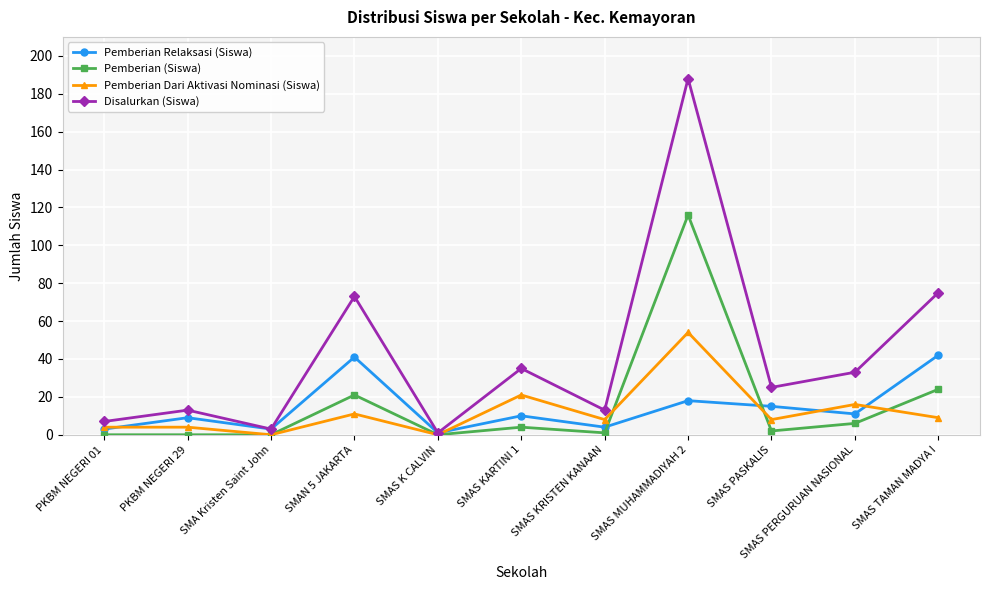

True or false: Pemberian Relaksasi (Siswa) has more than 0 points higher than both neighbors.

True